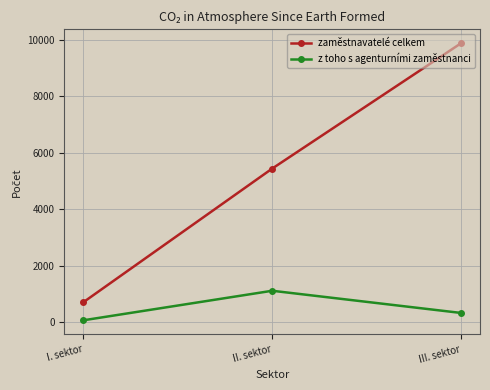

Which category has the lowest value in the zaměstnavatelé celkem series?

I. sektor